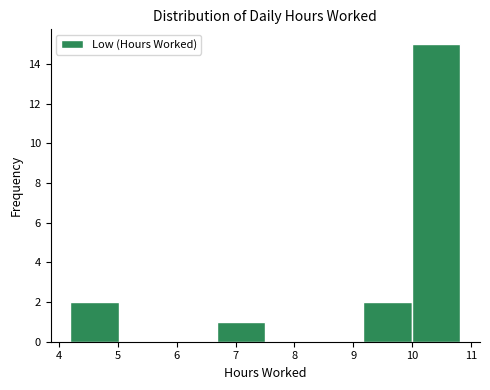

Reading left to right, transcribe this chart: for each bar, give the range it covers on the x-axis and its height. Neither the bar edges nor the heights are printed on the chart, so give them approximately, as read against the axes.

4.2 to 5.0: 2
5.0 to 5.8: 0
5.8 to 6.7: 0
6.7 to 7.5: 1
7.5 to 8.3: 0
8.3 to 9.2: 0
9.2 to 10.0: 2
10.0 to 10.8: 15